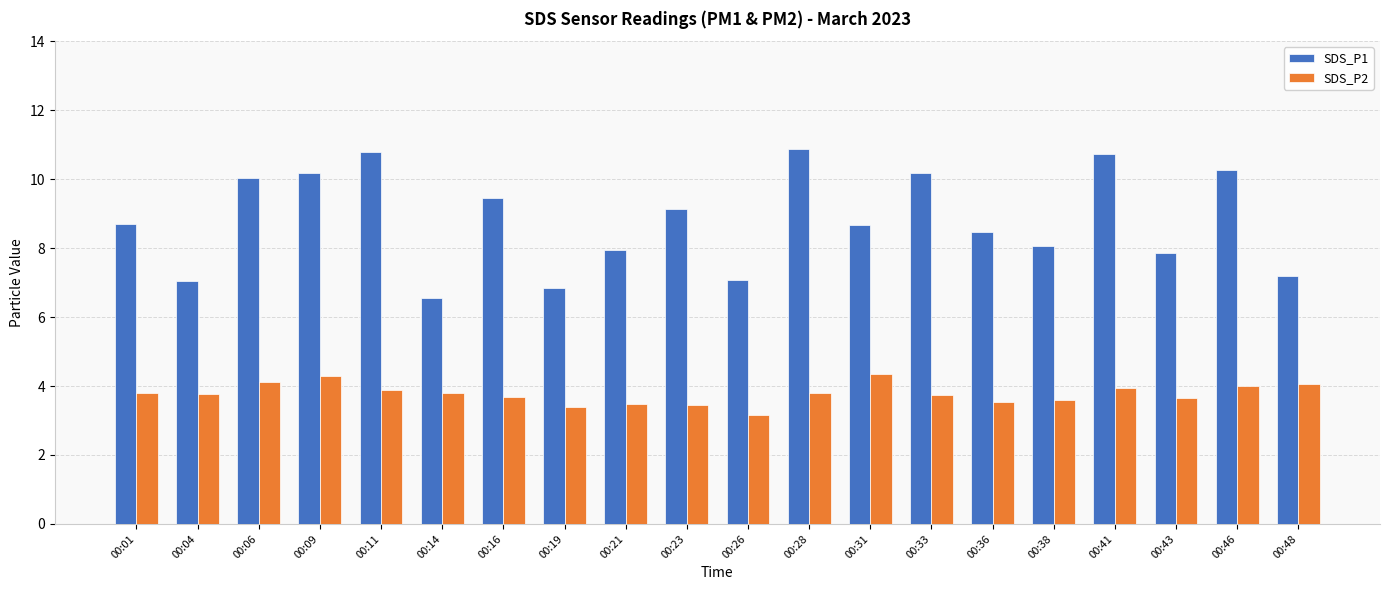

At 00:41, list the series in order from largest to smallest.

SDS_P1, SDS_P2